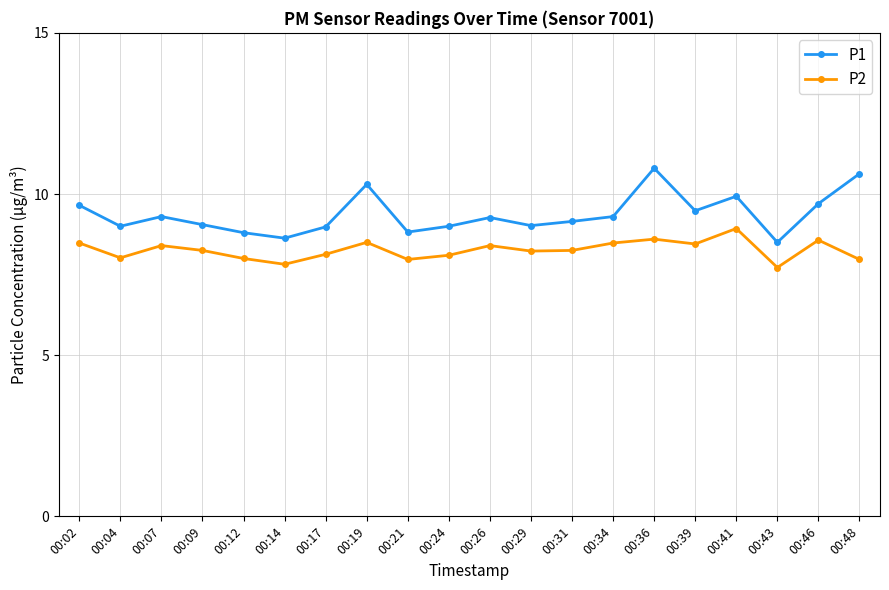

What is the difference between the maximum and minimum values in the P1 series?

2.3